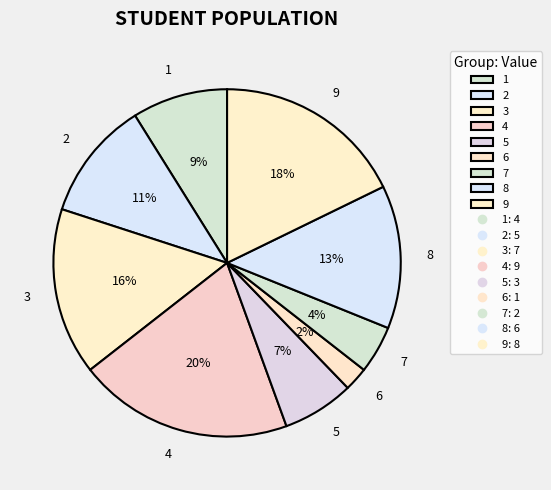

Does 9 account for over 50% of the chart?

No